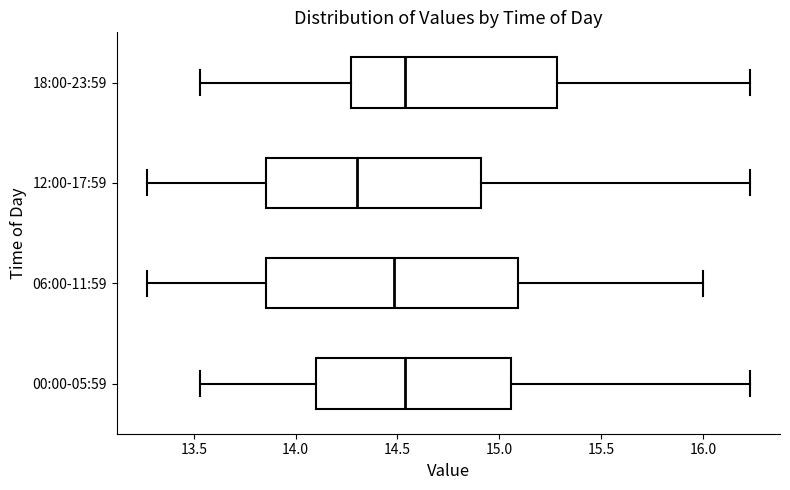

Which box is the widest, from its left edge to its right edge?

06:00-11:59